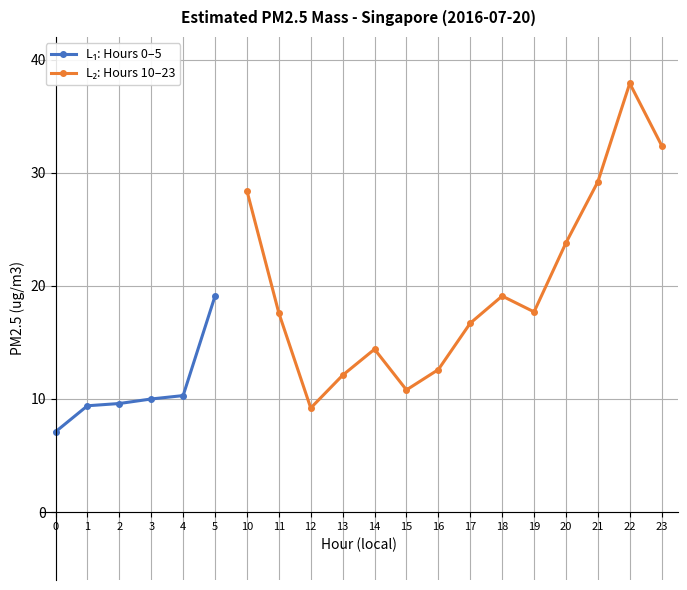

The chart shows a value of 37.9 at 22. True or false?

True